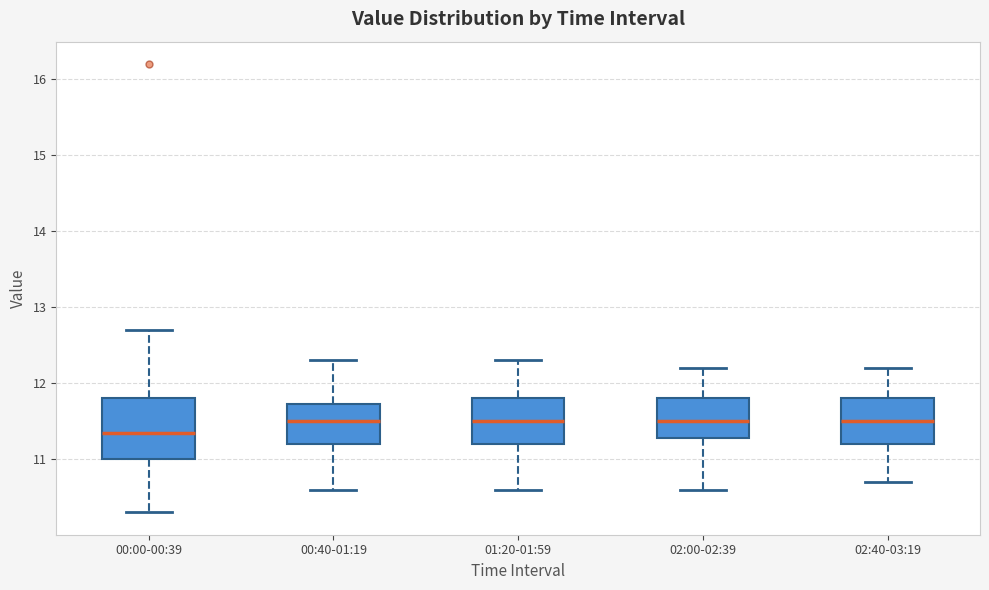

Reading left to right, read every box against the y-axis: the position of its median line, the range the box covers, and the ends of its whiskers. The values are not printed on the chart, so give them approximately, as read against the axis.

00:00-00:39: median 11.4, box 11.0 to 11.8, whiskers 10.3 to 12.7
00:40-01:19: median 11.5, box 11.2 to 11.7, whiskers 10.6 to 12.3
01:20-01:59: median 11.5, box 11.2 to 11.8, whiskers 10.6 to 12.3
02:00-02:39: median 11.5, box 11.3 to 11.8, whiskers 10.6 to 12.2
02:40-03:19: median 11.5, box 11.2 to 11.8, whiskers 10.7 to 12.2